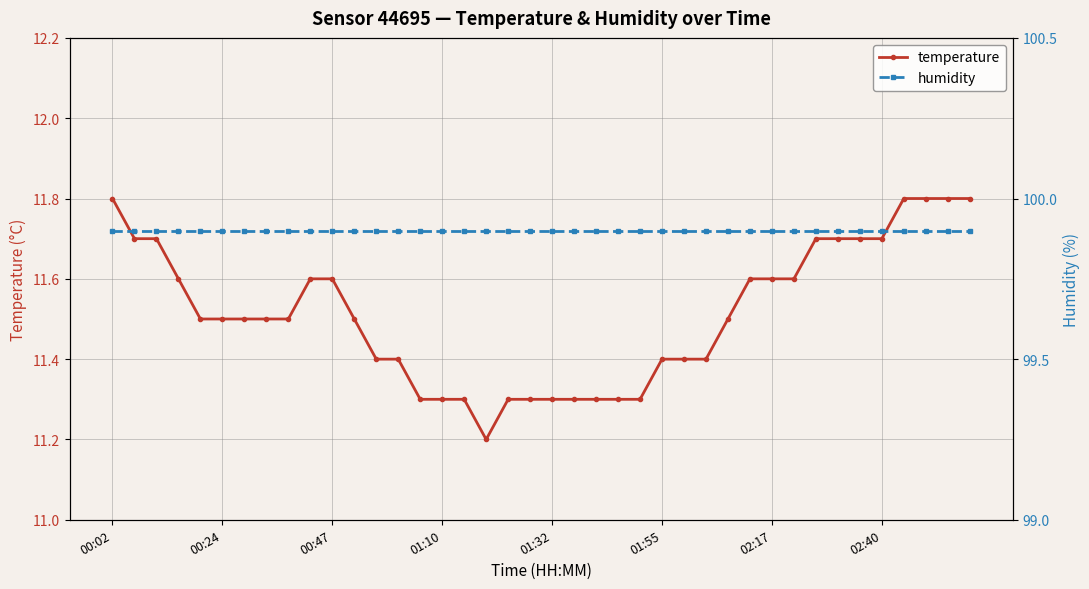

Reading right to left, extract all data points from this chart.

temperature: 11.8	11.8	11.8	11.8	11.7	11.7	11.7	11.7	11.6	11.6	11.6	11.5	11.4	11.4	11.4	11.3	11.3	11.3	11.3	11.3	11.3	11.3	11.2	11.3	11.3	11.3	11.4	11.4	11.5	11.6	11.6	11.5	11.5	11.5	11.5	11.5	11.6	11.7	11.7	11.8
humidity: 99.9	99.9	99.9	99.9	99.9	99.9	99.9	99.9	99.9	99.9	99.9	99.9	99.9	99.9	99.9	99.9	99.9	99.9	99.9	99.9	99.9	99.9	99.9	99.9	99.9	99.9	99.9	99.9	99.9	99.9	99.9	99.9	99.9	99.9	99.9	99.9	99.9	99.9	99.9	99.9